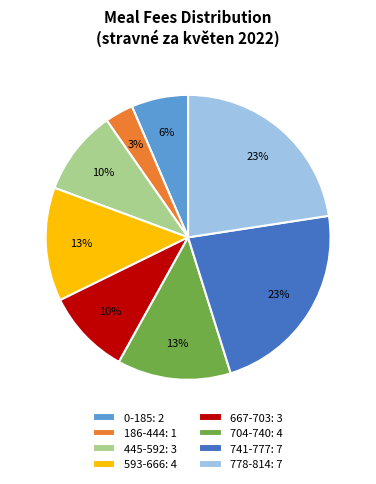

The 186-444: 1 slice represents 3% of the pie. True or false?

True